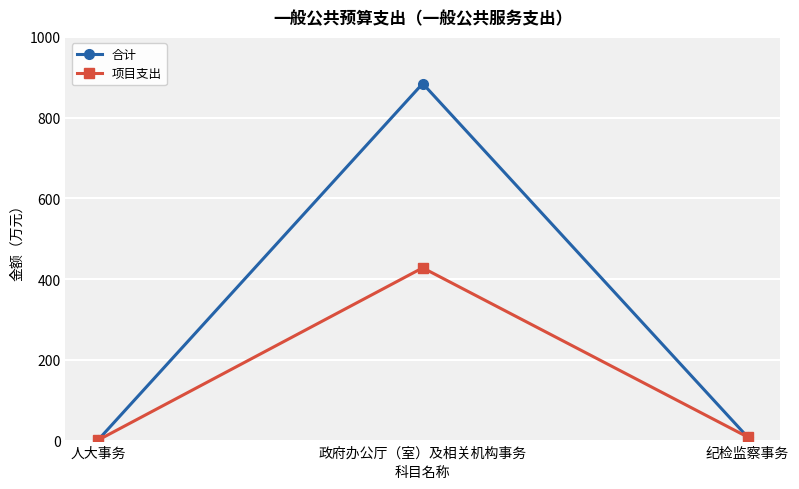

How many distinct data groups are displayed?

2